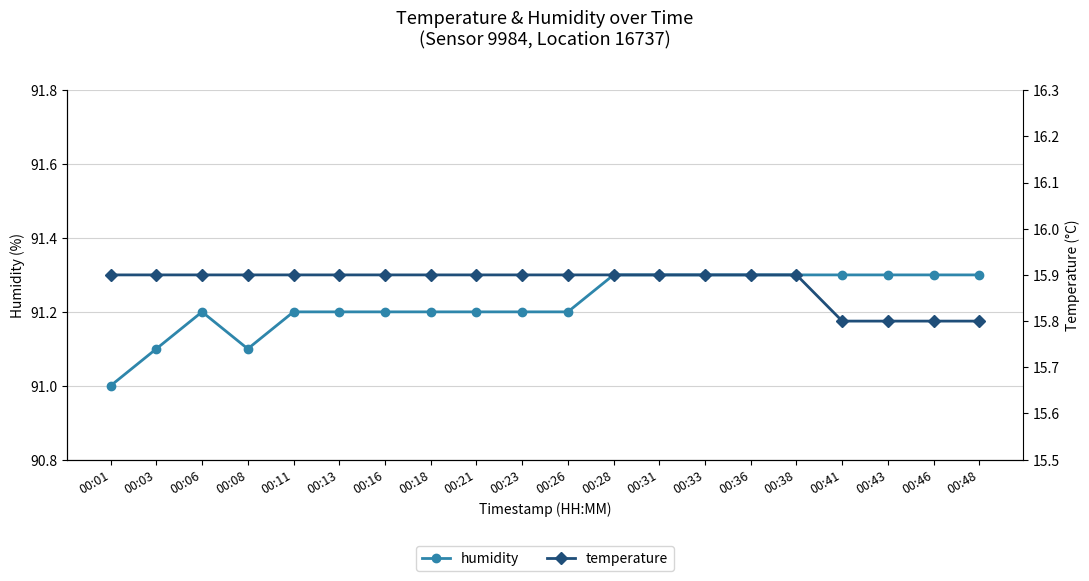

At which category is the sum across all series the highest?

00:28